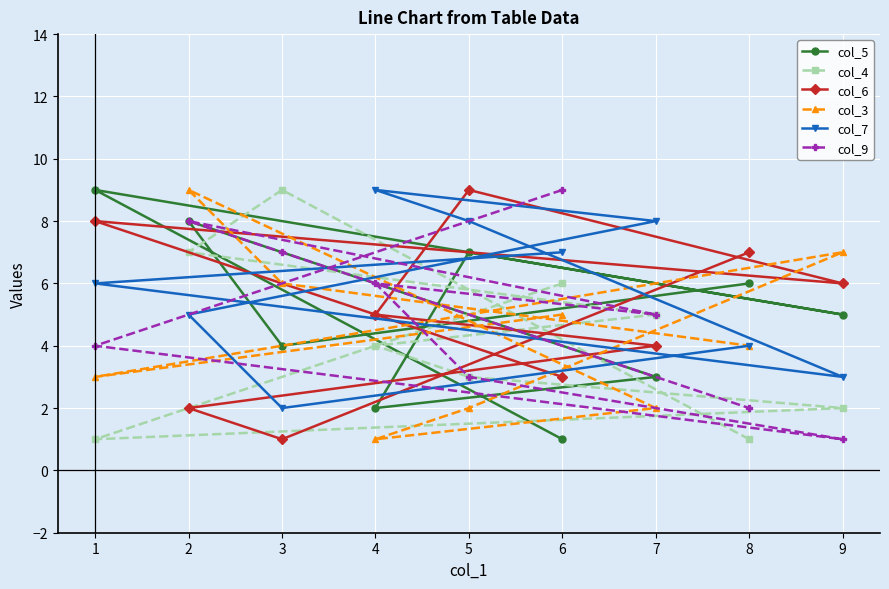

Is the value of col_4 at 2 greater than the value of col_3 at 6?

Yes